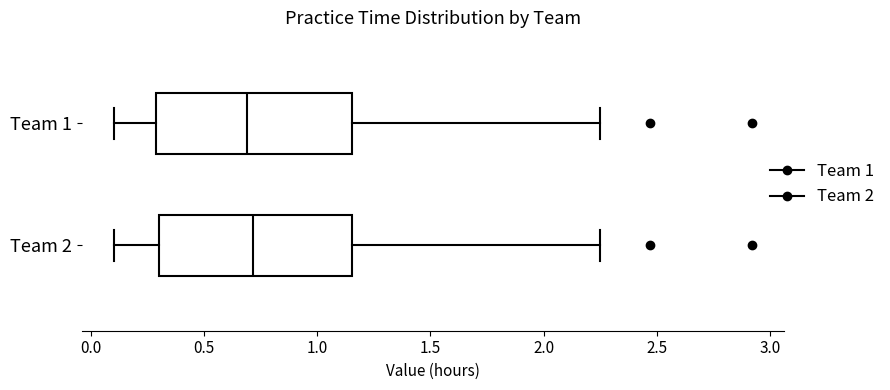

Where does the left whisker of the box for Team 2 end on the x-axis? The values are not printed on the chart, so give them approximately, as read against the axis.

0.10